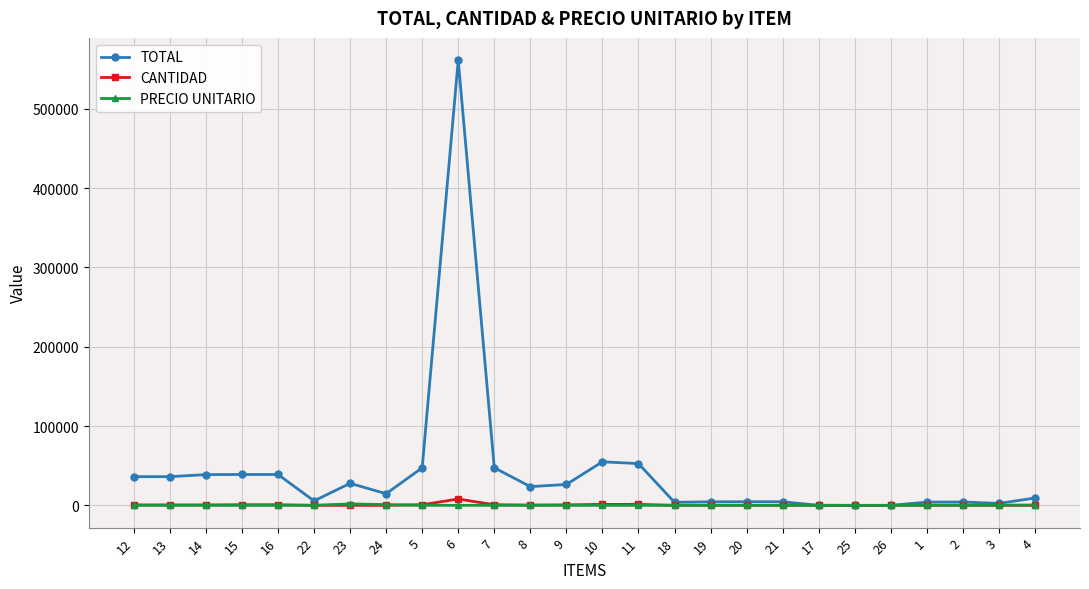

What is the label of the 12th point from the right?

11